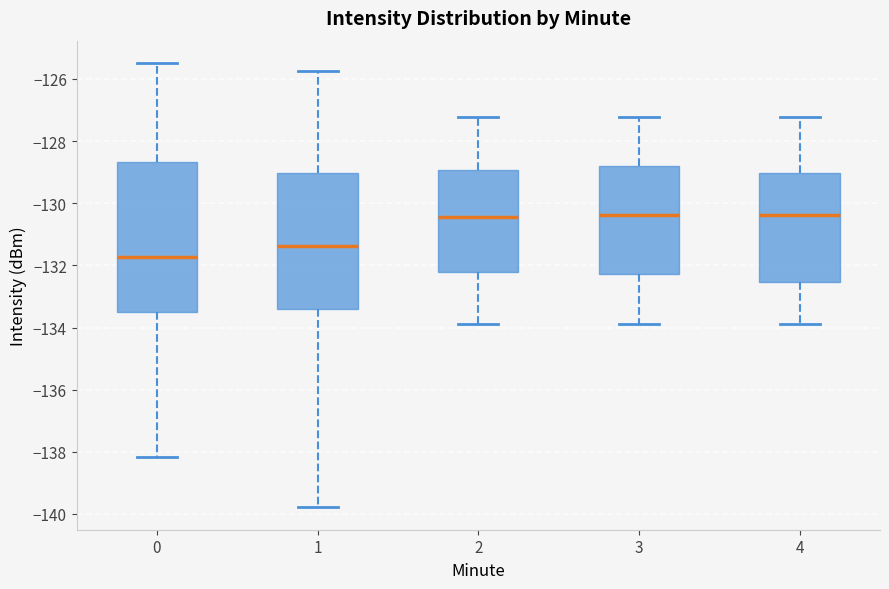

Reading left to right, read every box against the y-axis: the position of its median line, the range the box covers, and the ends of its whiskers. The values are not printed on the chart, so give them approximately, as read against the axis.

0: median -131.8, box -133.4 to -128.6, whiskers -138.2 to -125.4
1: median -131.4, box -133.4 to -129.0, whiskers -139.8 to -125.8
2: median -130.4, box -132.2 to -129.0, whiskers -133.8 to -127.2
3: median -130.4, box -132.2 to -128.8, whiskers -133.8 to -127.2
4: median -130.4, box -132.6 to -129.0, whiskers -133.8 to -127.2